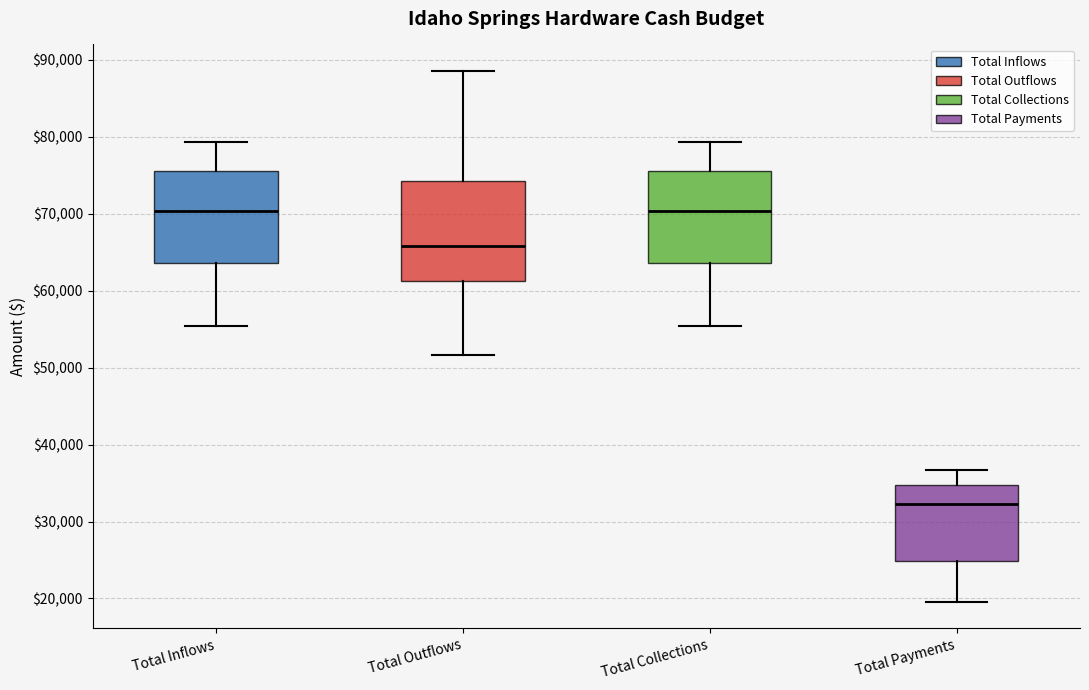

Where is the upper edge of the box for Total Payments on the y-axis? The values are not printed on the chart, so give them approximately, as read against the axis.

35000